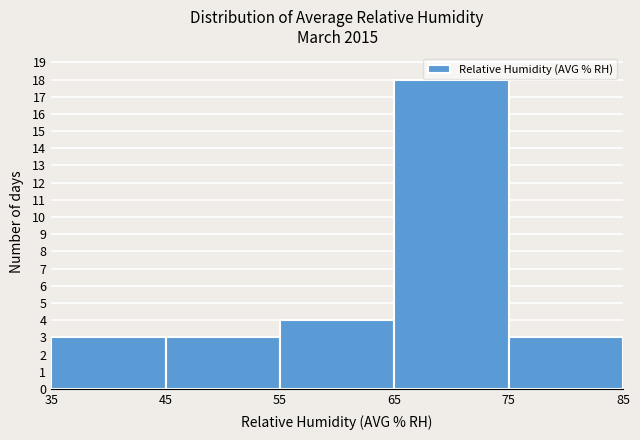

Which range on the x-axis has the tallest bar?

65 to 75